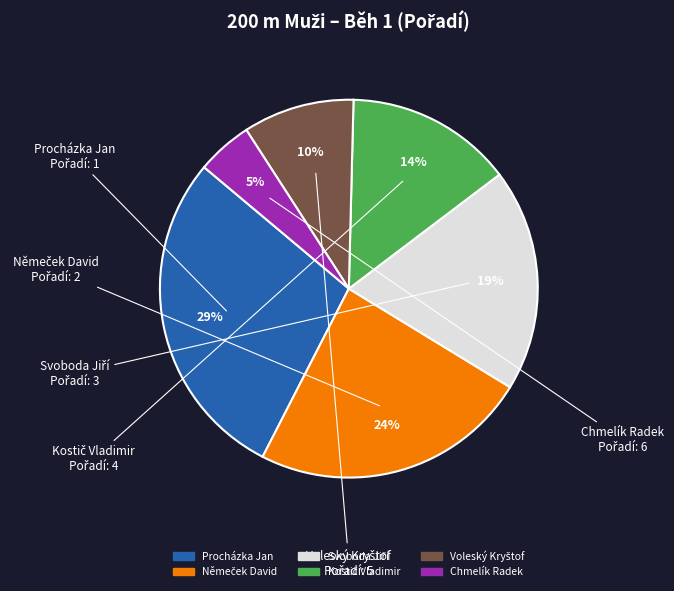

To the nearest percent, what percentage of the pie is Procházka Jan?

29%